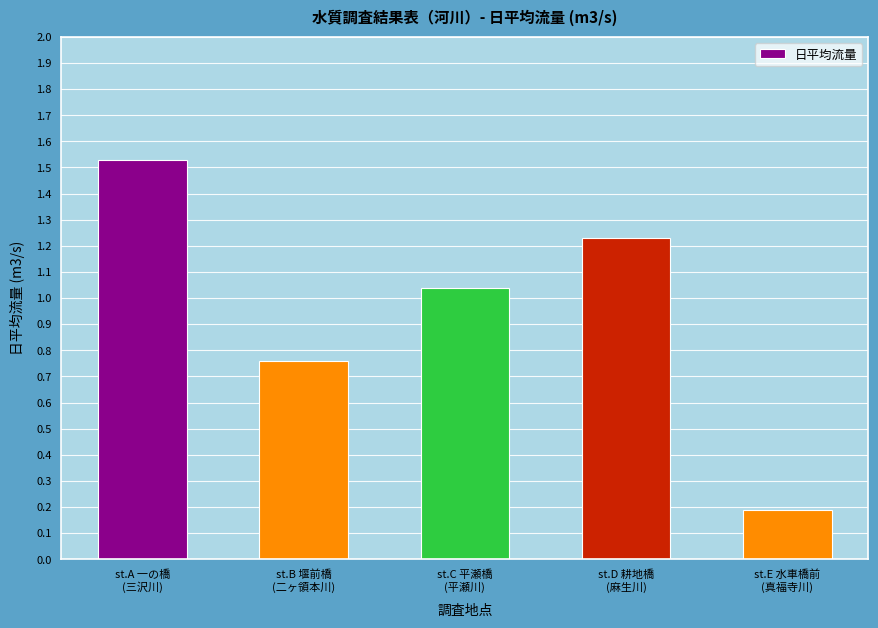

What is the sum of all values?

4.8